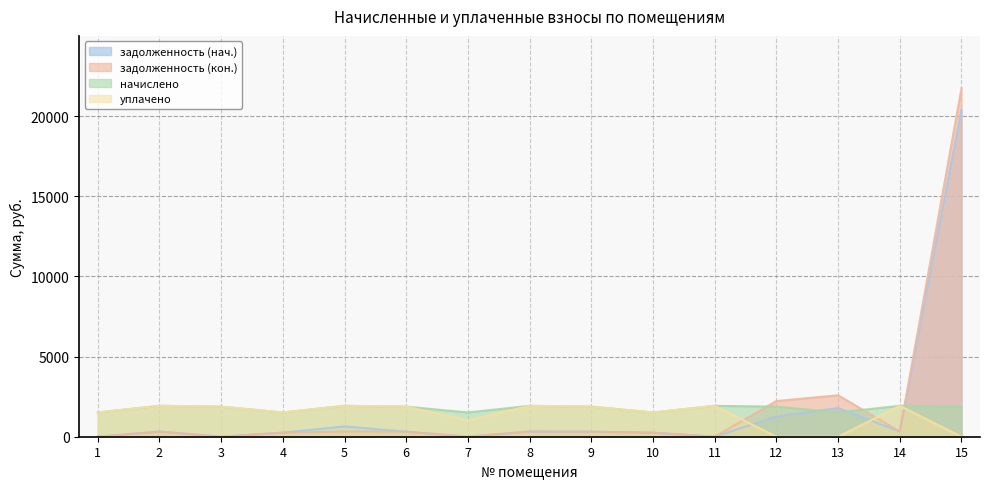

Reading left to right, list all the values displayed in this chart.

задолженность (нач.): 0.0	321.2	0.0	252.3	642.9	312.7	0.0	321.2	312.7	252.3	0.0	1263.3	1789.0	321.2	20395.1
задолженность (кон.): 0.0	320.5	0.0	252.3	322.2	312.7	0.0	321.2	312.7	252.3	0.0	2225.8	2584.1	321.2	21737.3
начислено: 1513.7	1927.1	1876.2	1513.7	1927.1	1876.2	1513.7	1927.1	1876.2	1513.7	1927.1	1876.2	1513.7	1927.1	1876.2
уплачено: 1513.7	1927.7	1876.2	1513.7	1927.7	1876.2	1016.3	1927.1	1876.2	1513.7	1927.1	0.0	0.0	1927.1	0.0